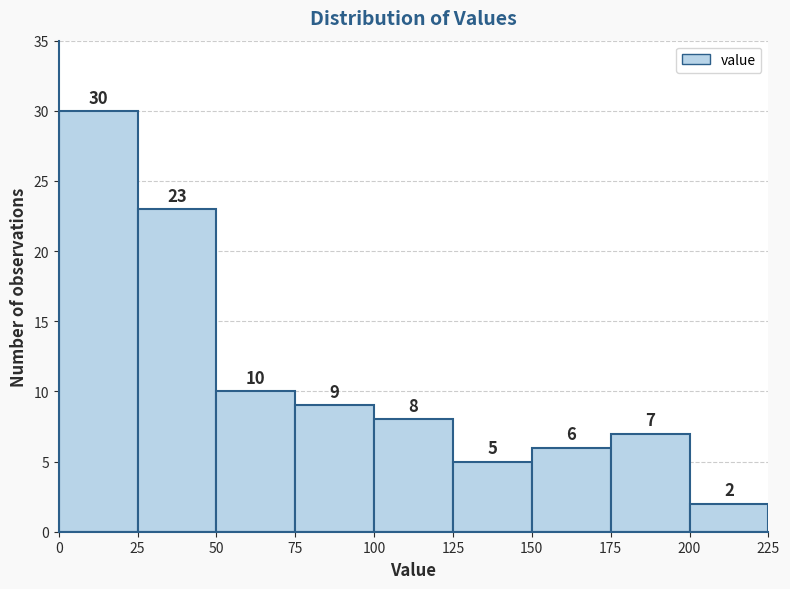

Reading left to right, transcribe this chart: for each bar, give the range it covers on the x-axis and its height.

0 to 25: 30
25 to 50: 23
50 to 75: 10
75 to 100: 9
100 to 125: 8
125 to 150: 5
150 to 175: 6
175 to 200: 7
200 to 225: 2